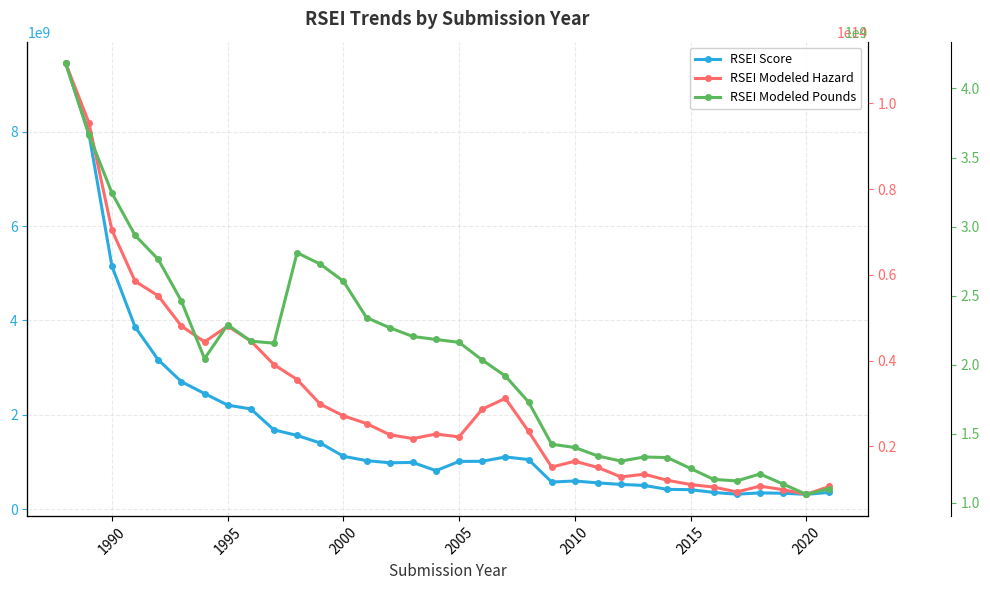

Which series has the widest spread of values?

RSEI Modeled Hazard